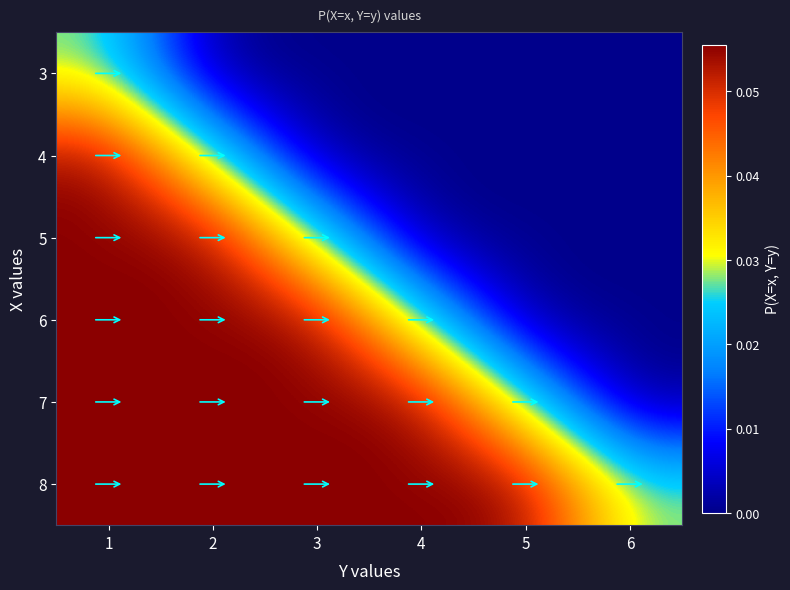

Rank the series by their average value, from highest to lowest.

8, 7, 6, 5, 4, 3